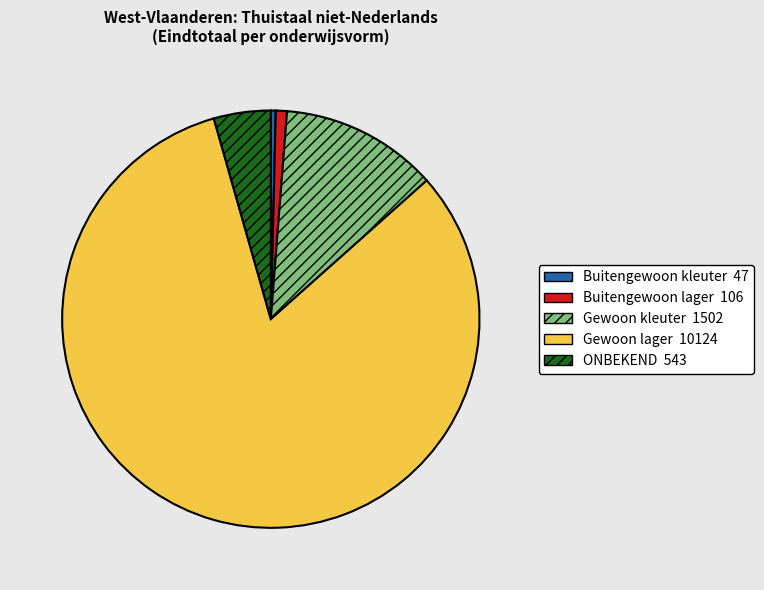

Count the number of slices in the pie.

5